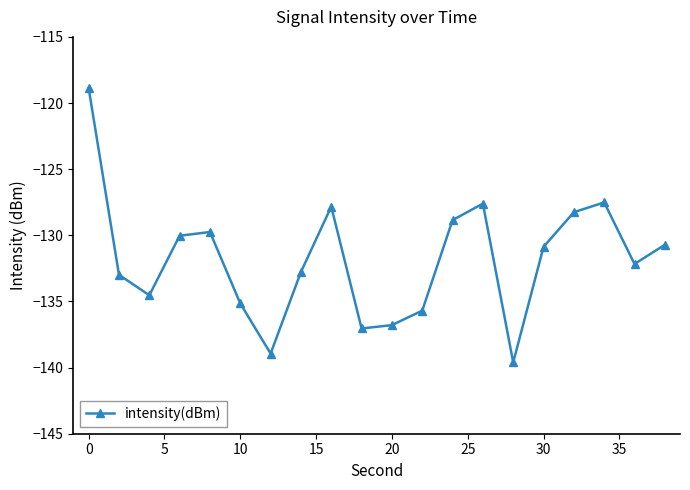

What is the value of the 13th point from the left?

-128.9